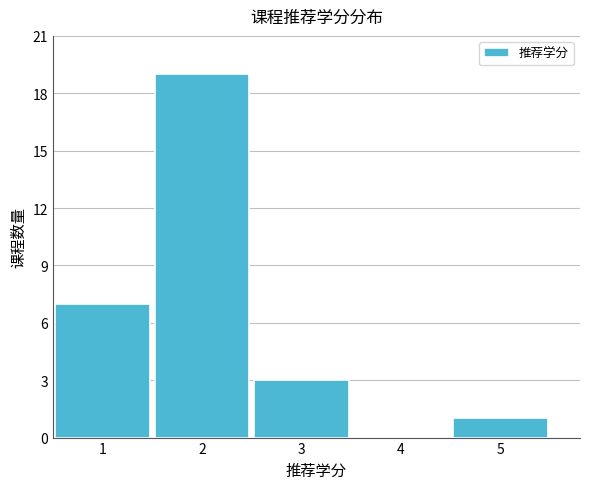

How tall is the bar that spans 2.5 to 3.5 on the x-axis? The values are not printed on the chart, so give them approximately, as read against the axis.

3